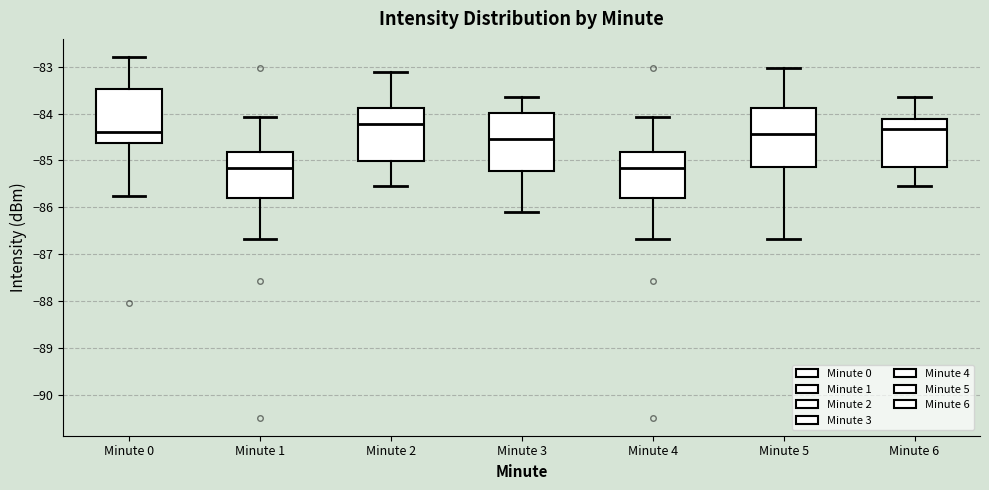

Reading left to right, transcribe this box plot: for each box, give where its median line is, the range the box spans, and where its two whiskers end, as read against the y-axis. The values are not printed on the chart, so give them approximately, as read against the axis.

Minute 0: median -84.4, box -84.6 to -83.5, whiskers -85.7 to -82.8
Minute 1: median -85.2, box -85.8 to -84.8, whiskers -86.7 to -84.1
Minute 2: median -84.2, box -85.0 to -83.9, whiskers -85.5 to -83.1
Minute 3: median -84.5, box -85.2 to -84.0, whiskers -86.1 to -83.6
Minute 4: median -85.2, box -85.8 to -84.8, whiskers -86.7 to -84.1
Minute 5: median -84.4, box -85.1 to -83.9, whiskers -86.7 to -83.0
Minute 6: median -84.3, box -85.1 to -84.1, whiskers -85.5 to -83.6